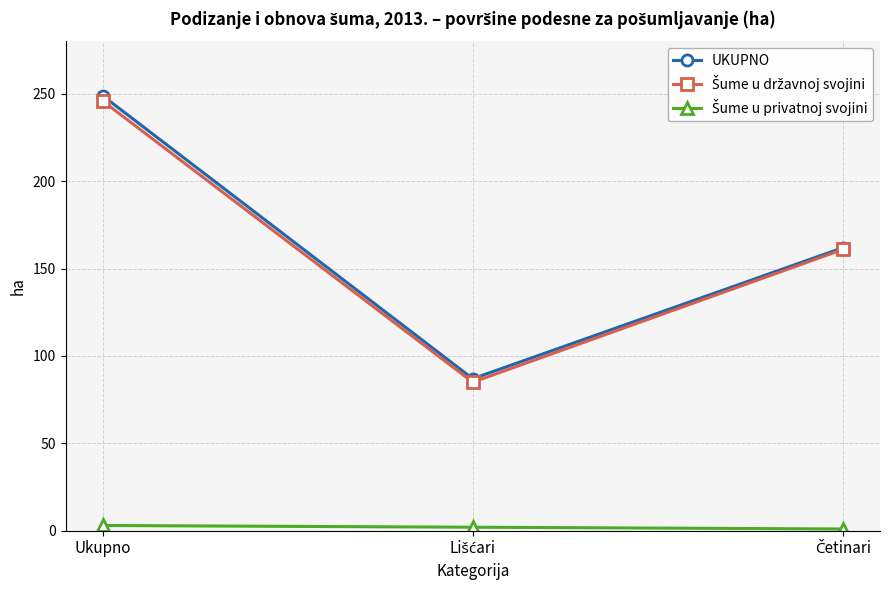

Which series has the widest spread of values?

UKUPNO